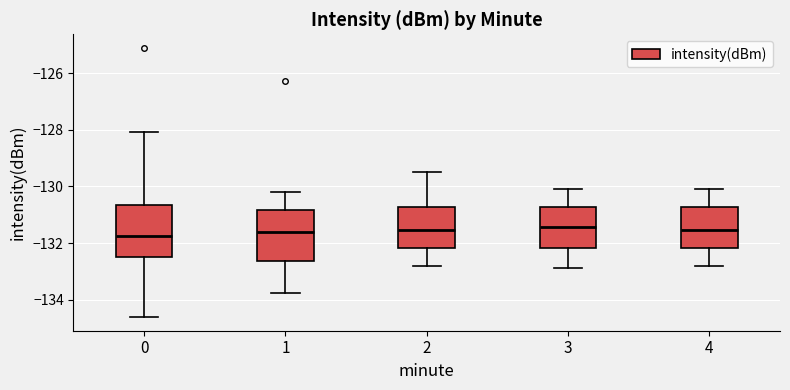

Reading left to right, read every box against the y-axis: the position of its median line, the range the box covers, and the ends of its whiskers. The values are not printed on the chart, so give them approximately, as read against the axis.

0: median -131.8, box -132.4 to -130.6, whiskers -134.6 to -128.0
1: median -131.6, box -132.6 to -130.8, whiskers -133.8 to -130.2
2: median -131.6, box -132.2 to -130.8, whiskers -132.8 to -129.4
3: median -131.4, box -132.2 to -130.8, whiskers -132.8 to -130.0
4: median -131.6, box -132.2 to -130.8, whiskers -132.8 to -130.0